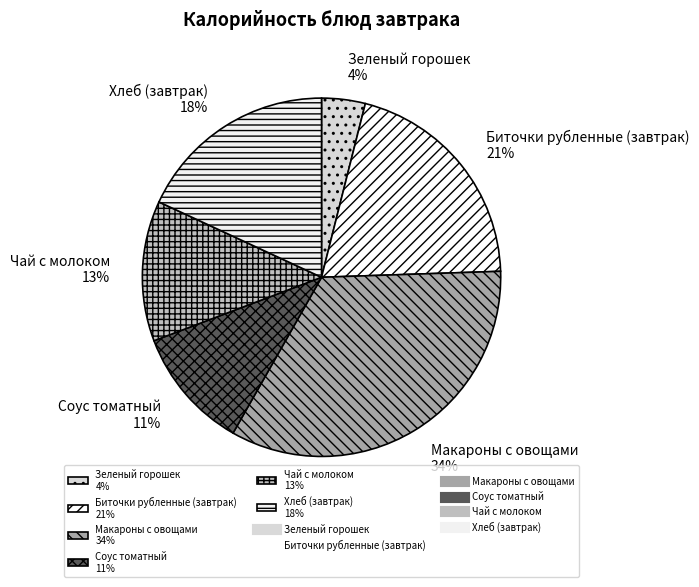

Is there any slice that represents more than half of the pie?

No